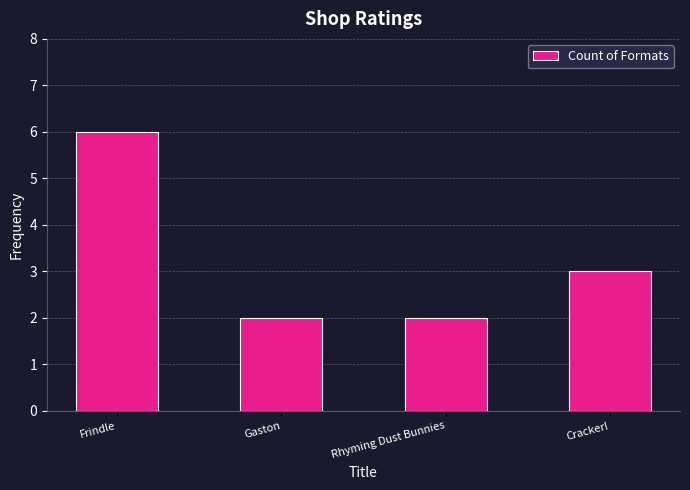

What is the difference between the values at Cracker! and Frindle?

3